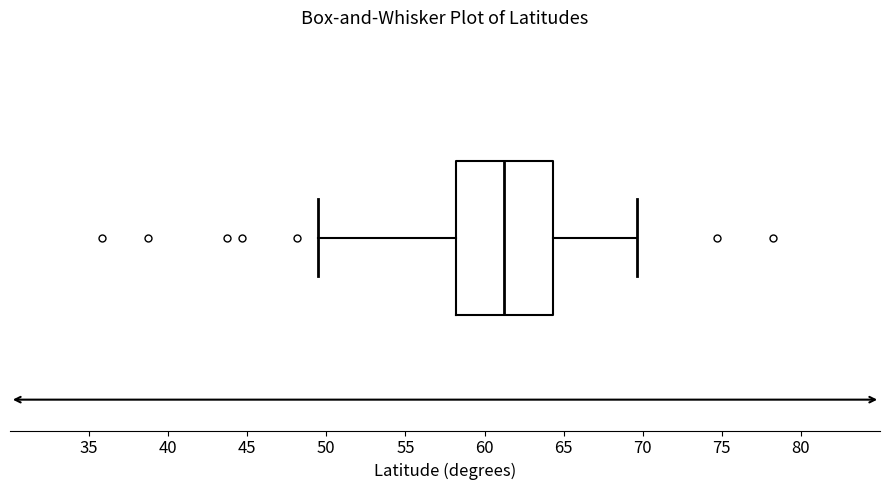

Read this box plot against the x-axis: the position of the median line, the range covered by the box, and the ends of both whiskers. The values are not printed on the chart, so give them approximately, as read against the axis.

median 61.0, box 58.0 to 64.5, whiskers 49.5 to 69.5